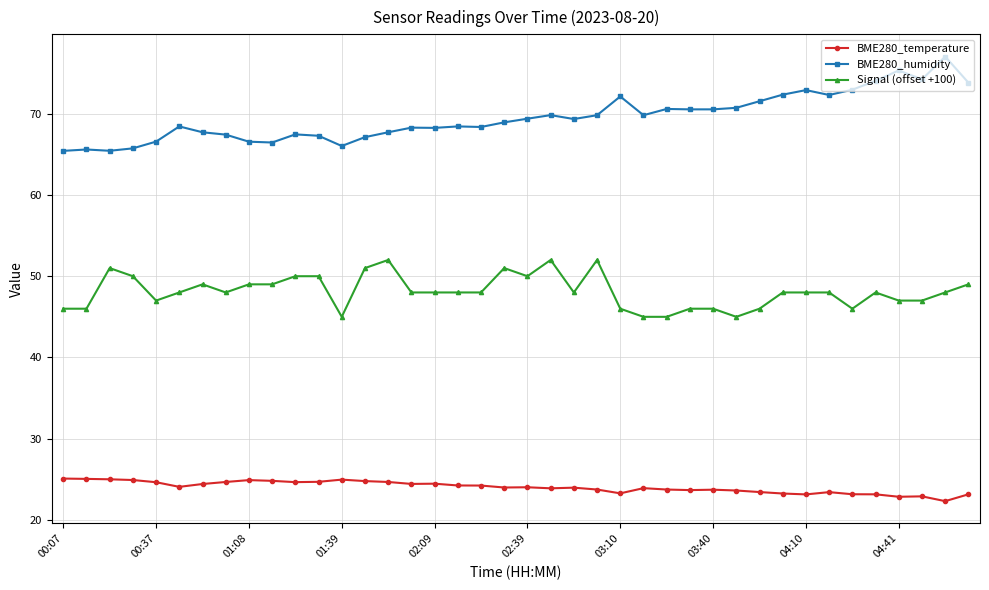

What is the average value of the BME280_humidity series?

69.6